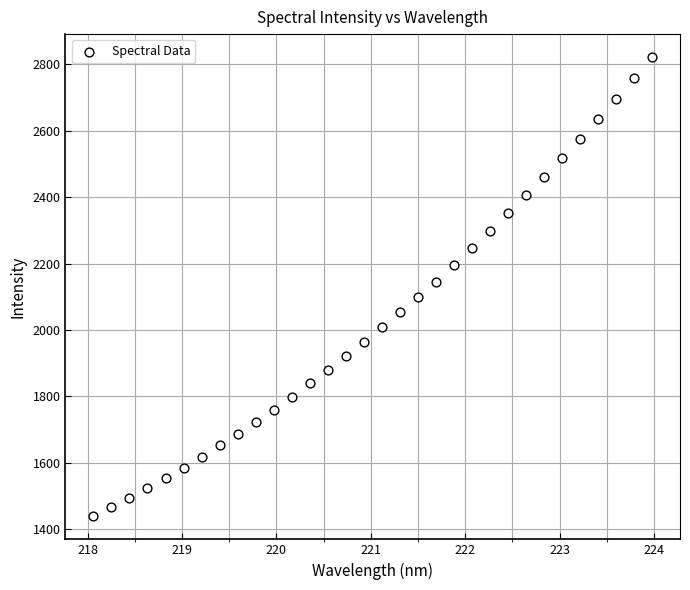

What is the range of Y values (max minus min)?

1384.4